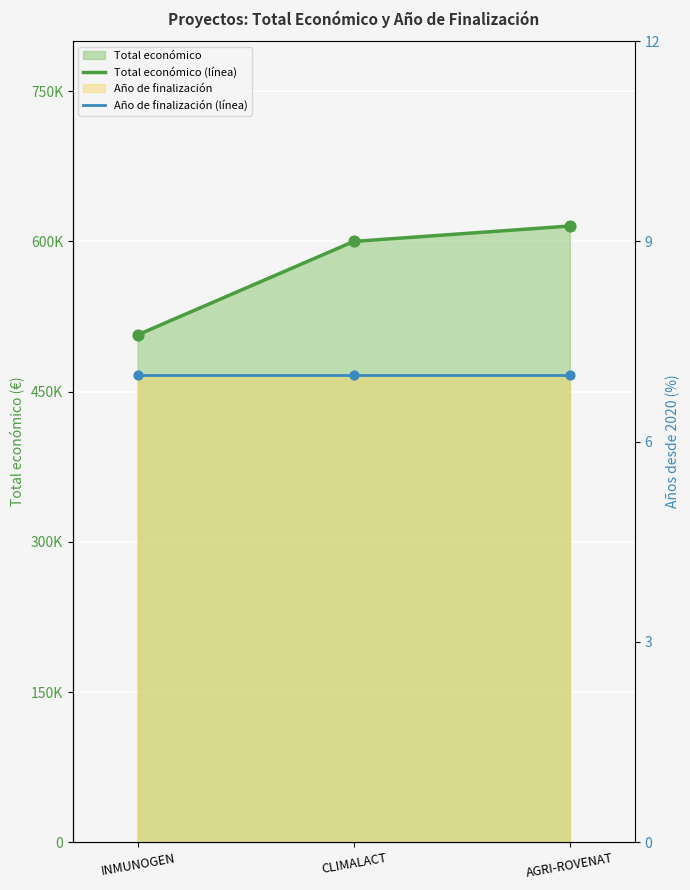

Which series has the largest Y range (max minus min)?

Total económico (línea)